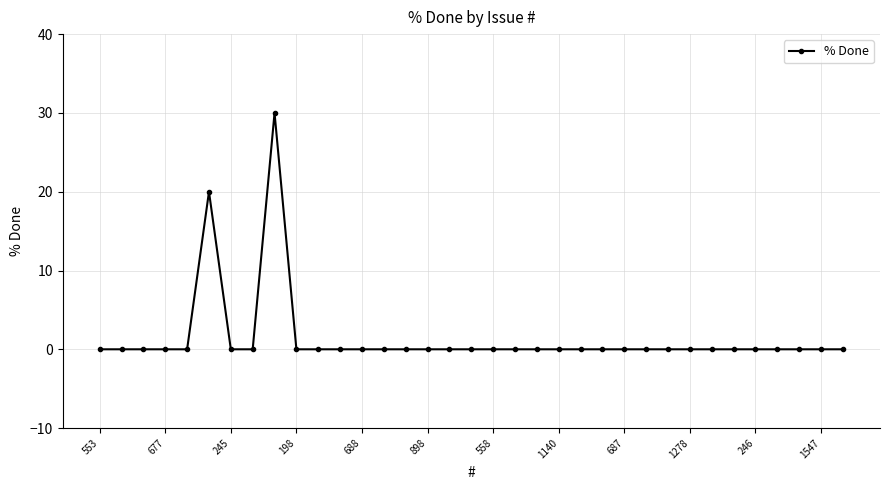

What is the maximum value shown in the chart?

30